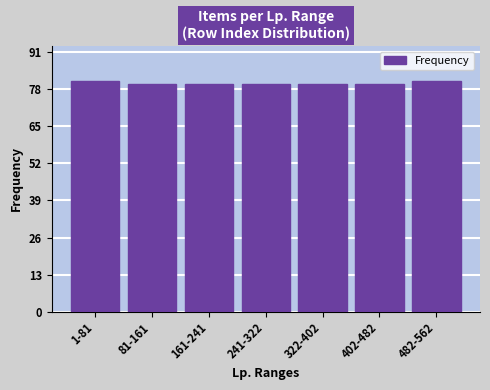

Reading right to left, list all the values displayed in this chart.

482-562=81	402-482=80	322-402=80	241-322=80	161-241=80	81-161=80	1-81=81